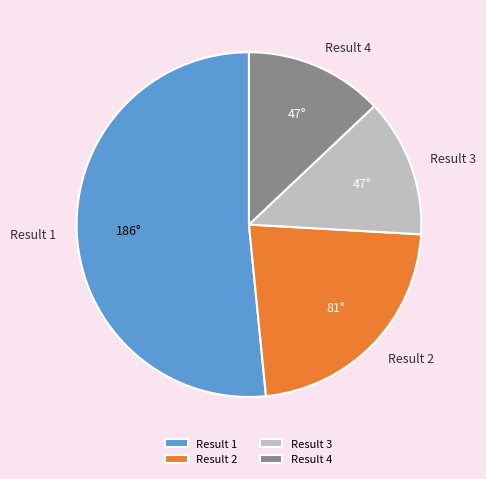

Is the sum of Result 4 and Result 3 greater than half?

No